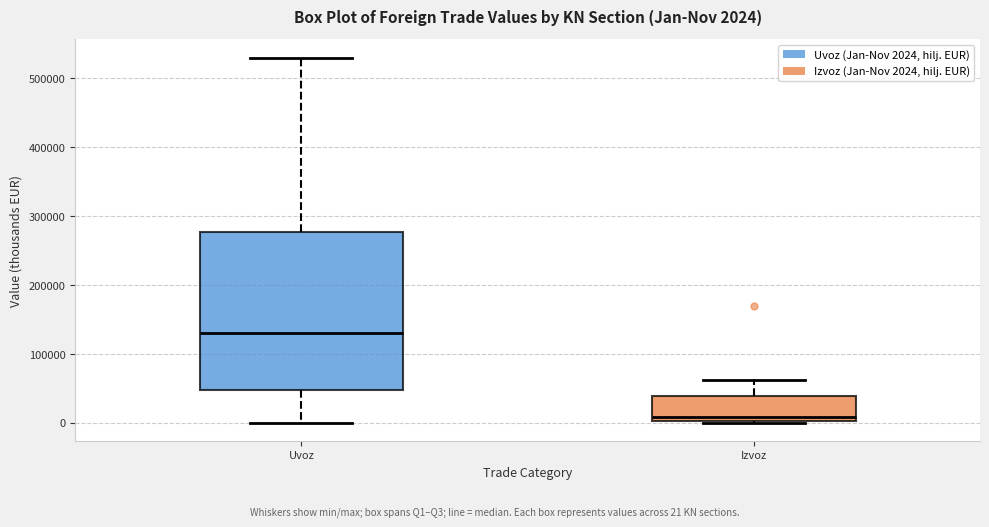

Which box is the tallest, from its lower edge to its upper edge?

Uvoz